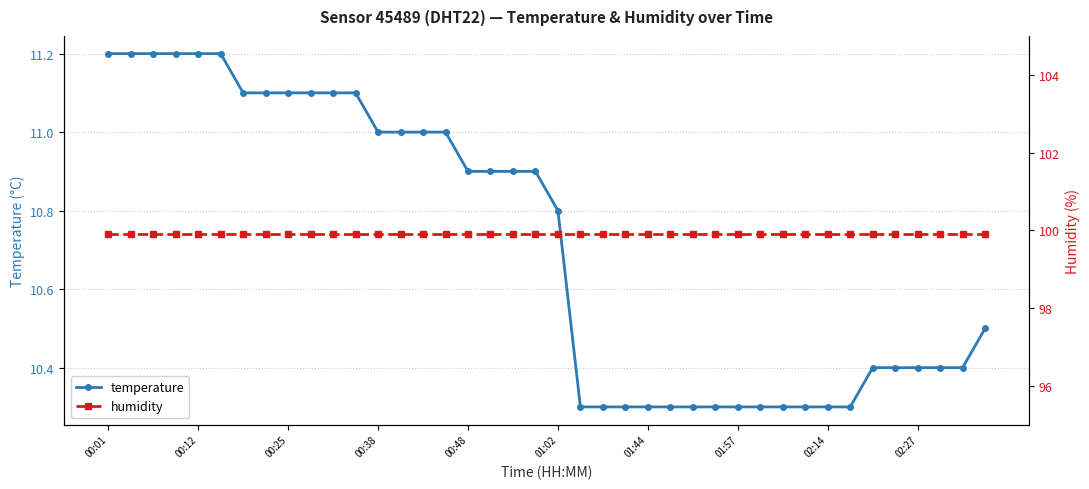

Is it true that temperature equals 11.0 at 00:38?

True